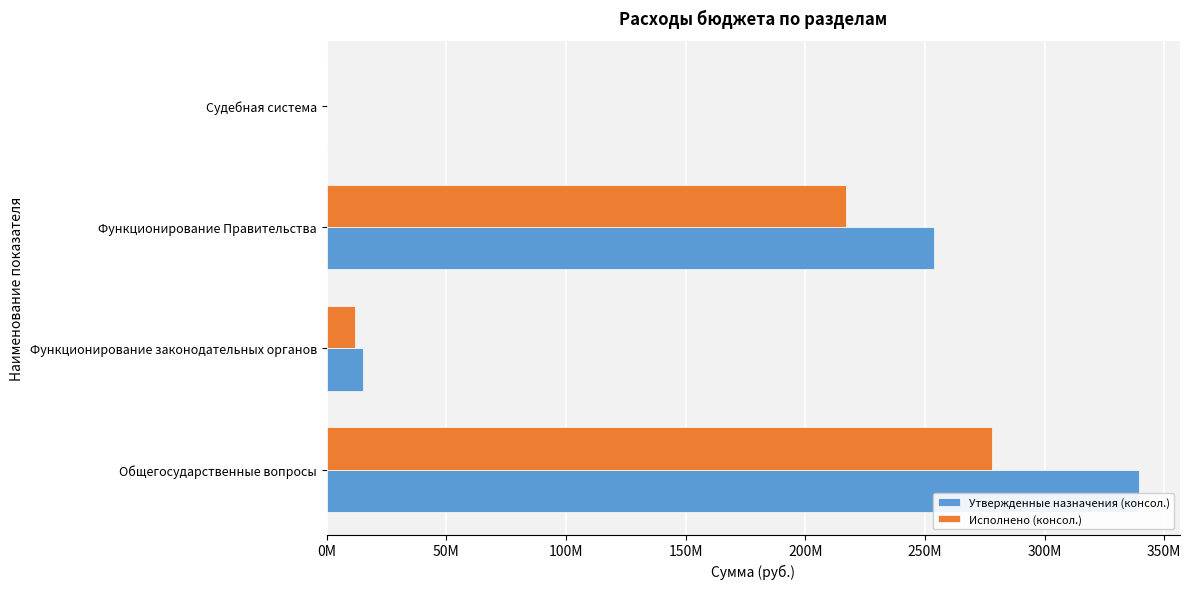

What are all the series names shown in the legend?

Утвержденные назначения (консол.), Исполнено (консол.)